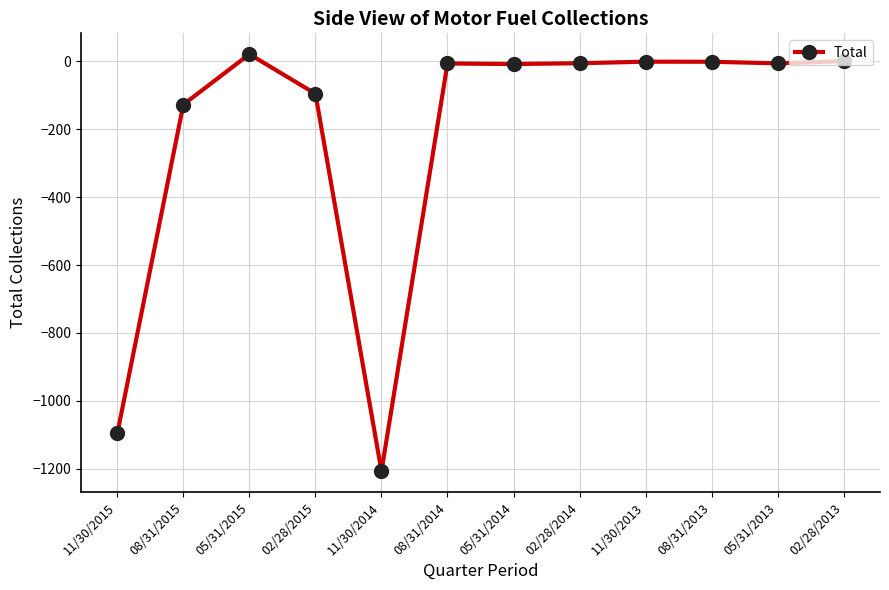

What position from the right is 08/31/2014?

7